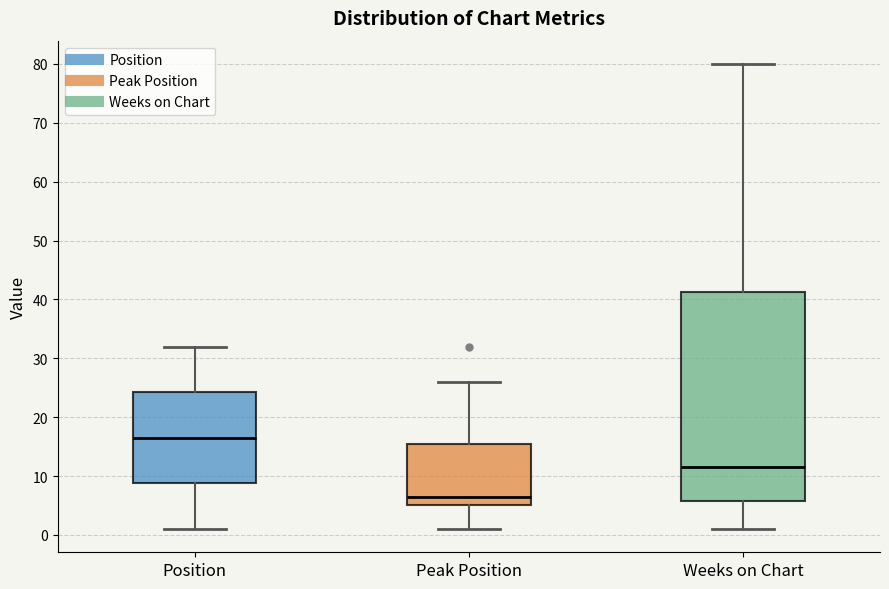

Reading left to right, transcribe this box plot: for each box, give where its median line is, the range the box spans, and where its two whiskers end, as read against the y-axis. The values are not printed on the chart, so give them approximately, as read against the axis.

Position: median 17, box 9 to 24, whiskers 1 to 32
Peak Position: median 7, box 5 to 16, whiskers 1 to 26
Weeks on Chart: median 12, box 6 to 41, whiskers 1 to 80